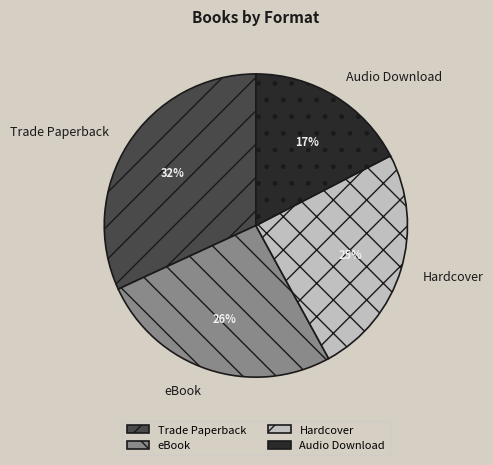

The Hardcover slice represents 25% of the pie. True or false?

True